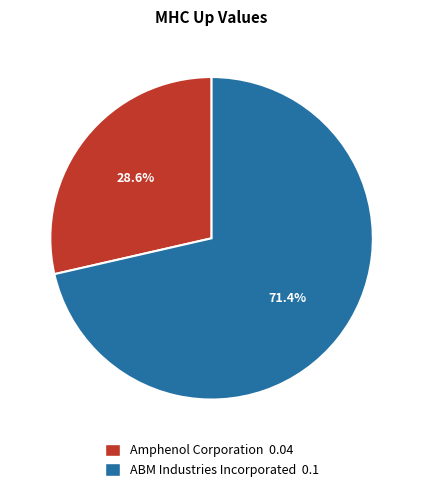

How many slices are in this pie chart?

2